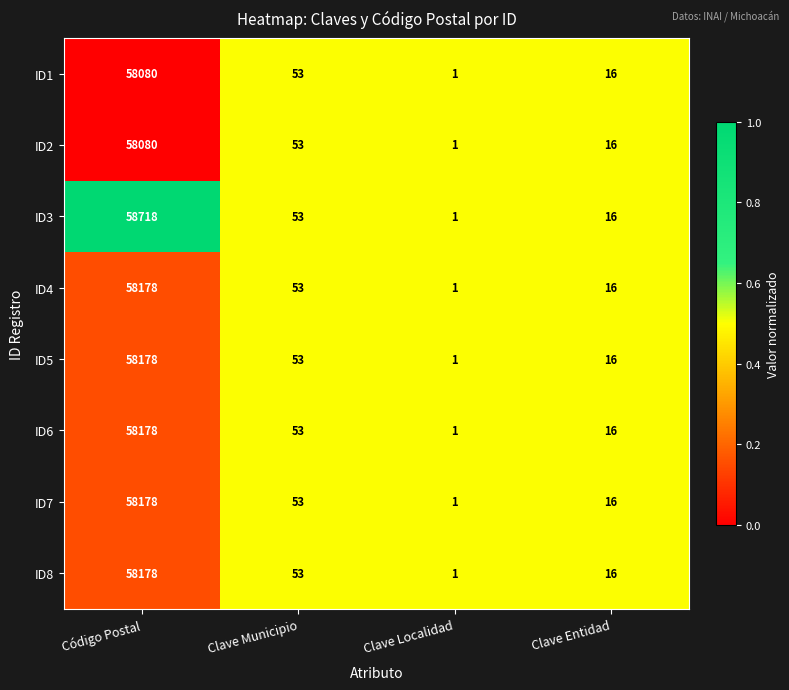

Is it true that ID6 equals 88129 at Código Postal?

False